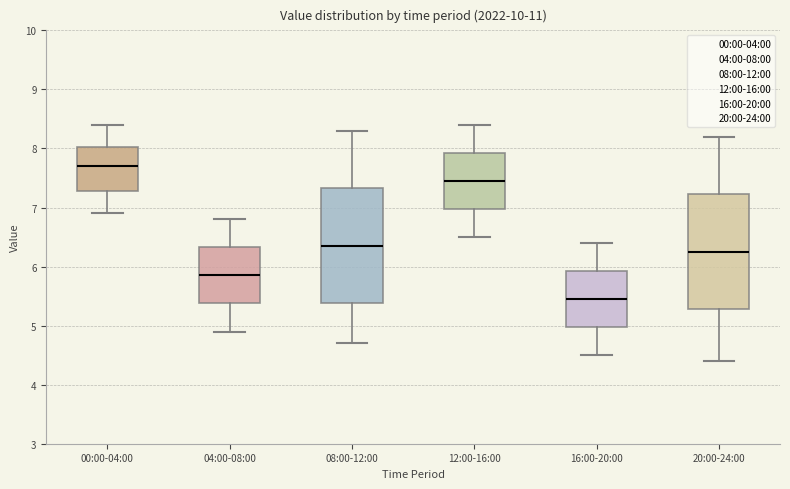

Where is the upper edge of the box for 16:00-20:00 on the y-axis? The values are not printed on the chart, so give them approximately, as read against the axis.

5.9